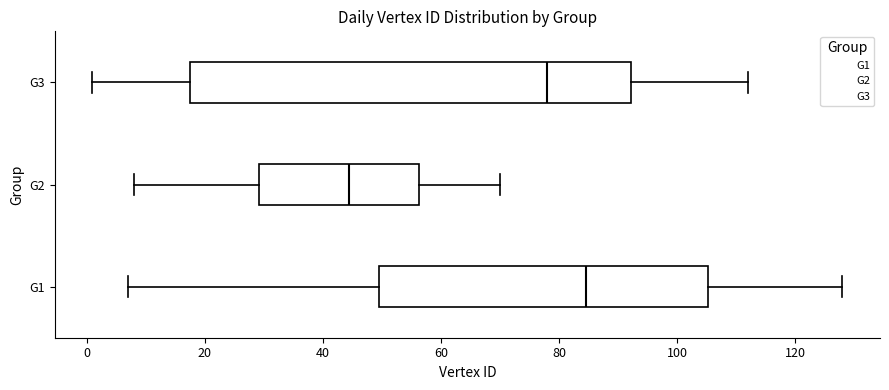

Which box's median line is the furthest to the right?

G1